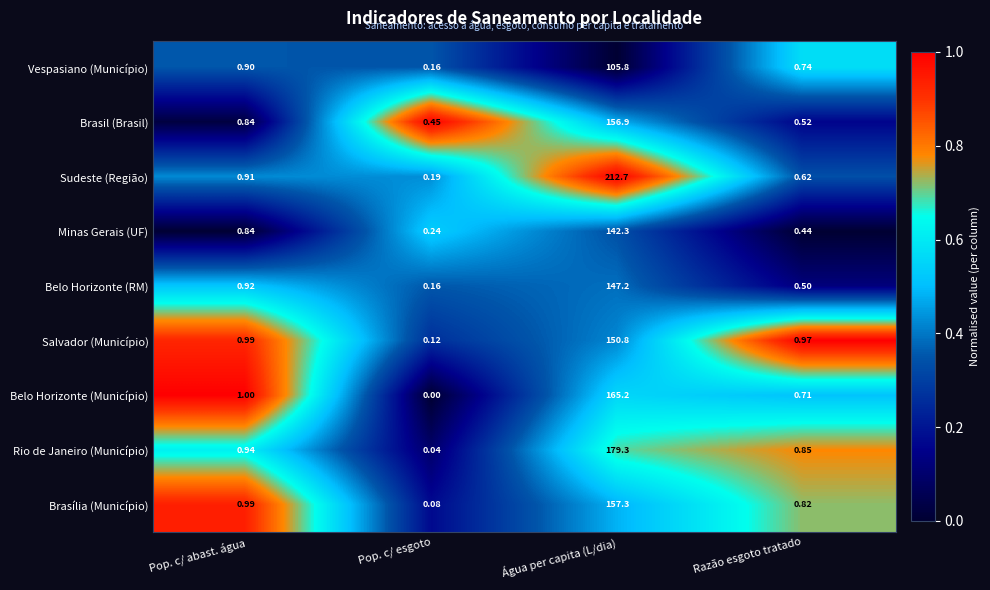

List the series in order of their peak value, highest first.

Sudeste (Região), Rio de Janeiro (Município), Belo Horizonte (Município), Brasília (Município), Brasil (Brasil), Salvador (Município), Belo Horizonte (RM), Minas Gerais (UF), Vespasiano (Município)